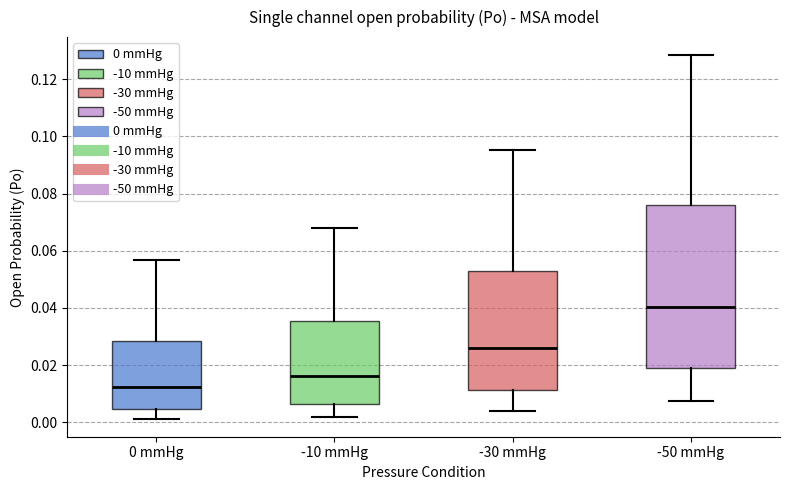

Which box has the highest median line?

-50 mmHg